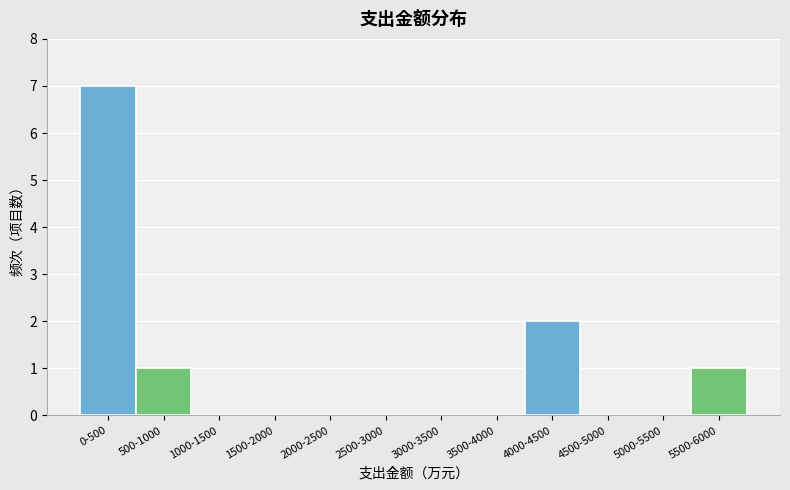

Reading right to left, list all the values displayed in this chart.

5500-6000=1	5000-5500=0	4500-5000=0	4000-4500=2	3500-4000=0	3000-3500=0	2500-3000=0	2000-2500=0	1500-2000=0	1000-1500=0	500-1000=1	0-500=7